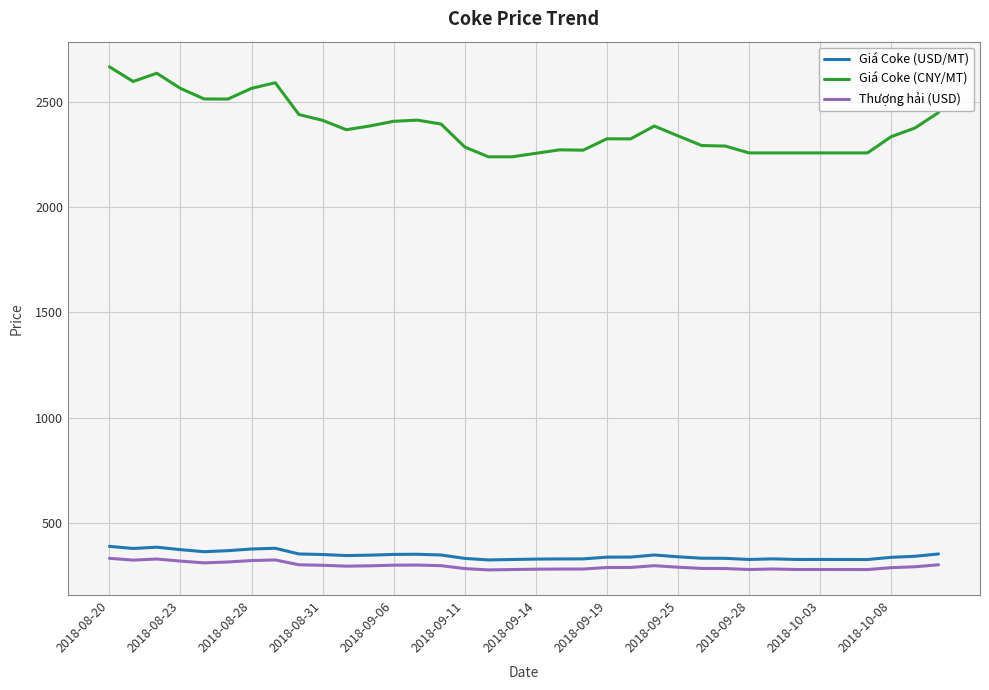

Which series has the largest range (max minus min)?

Giá Coke (CNY/MT)